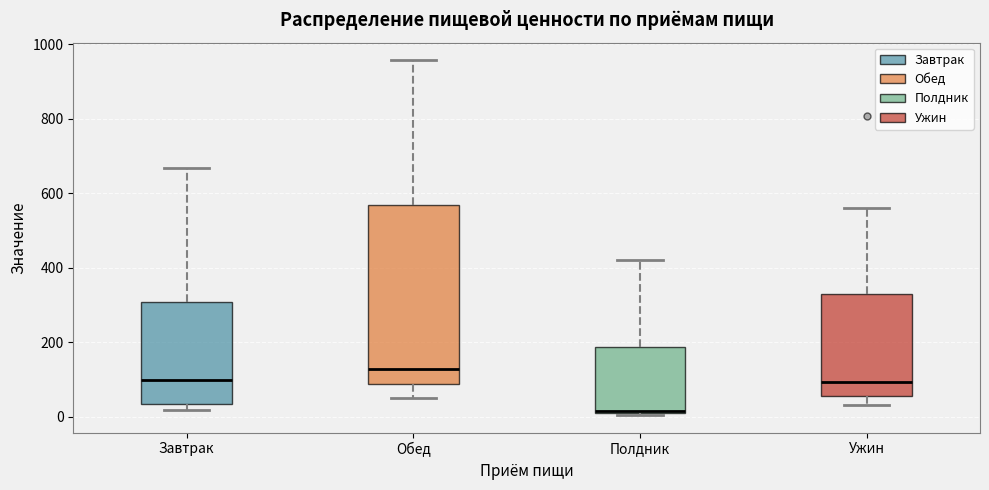

Where is the lower edge of the box for Полдник on the y-axis? The values are not printed on the chart, so give them approximately, as read against the axis.

20